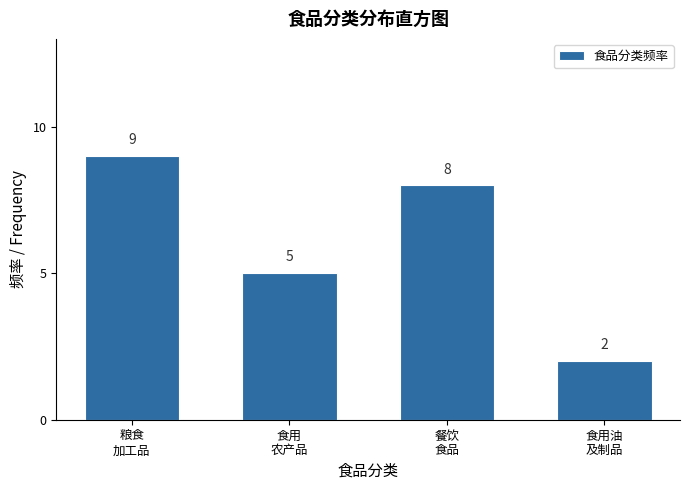

Reading left to right, what are all the values shown in this chart?

9	5	8	2